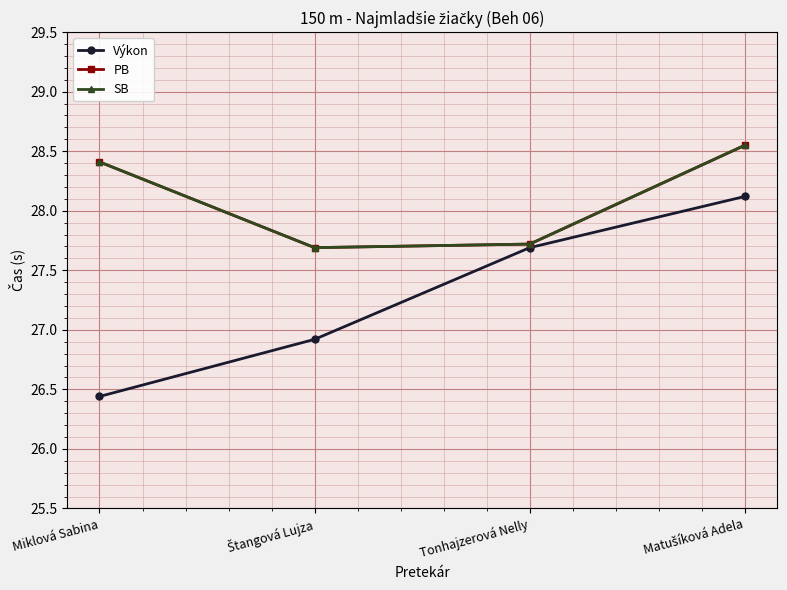

Does the chart have visible grid lines?

Yes